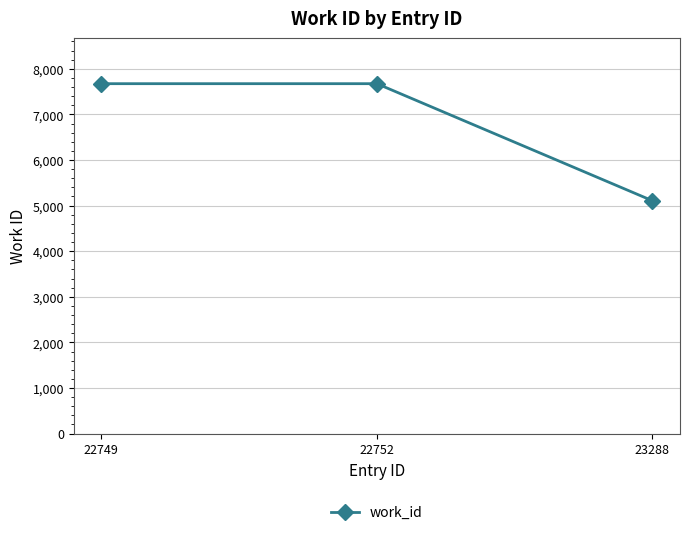

What is the average value?

6818